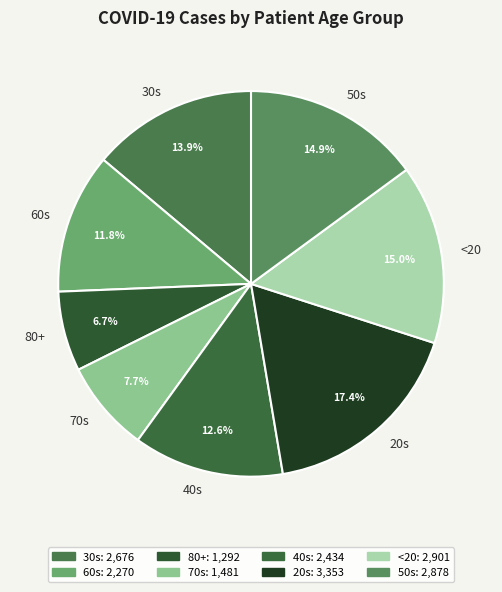

The 60s slice represents 17% of the pie. True or false?

False